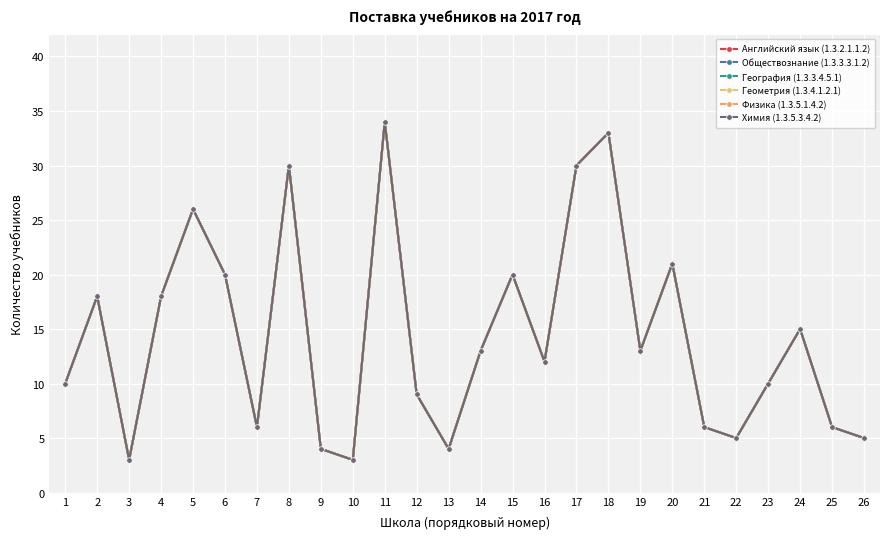

In Химия (1.3.5.3.4.2), how many points are lower than both neighbors (excluding endpoints)?

7